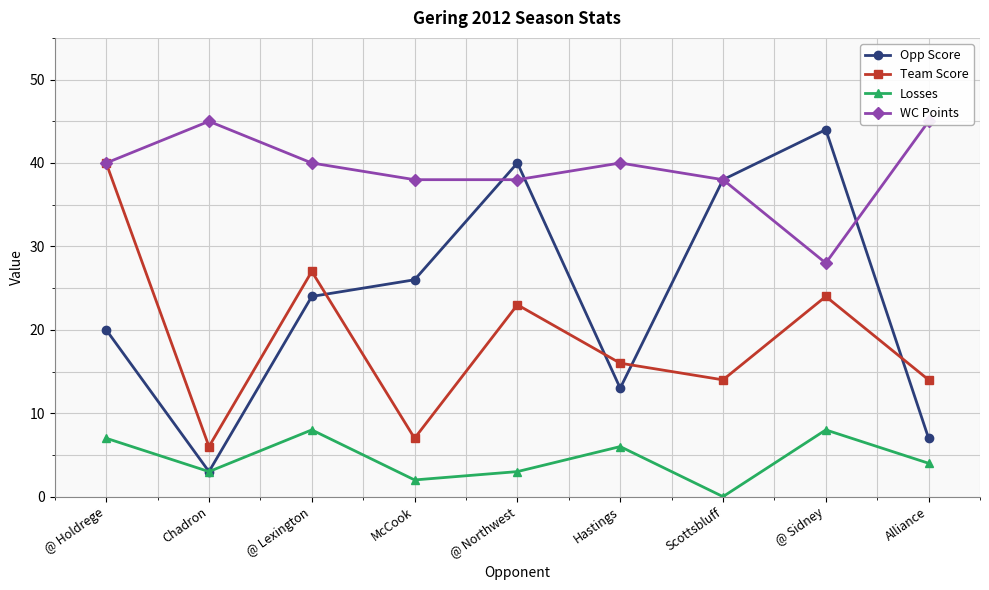

Is this an area chart (filled region under the line)?

No